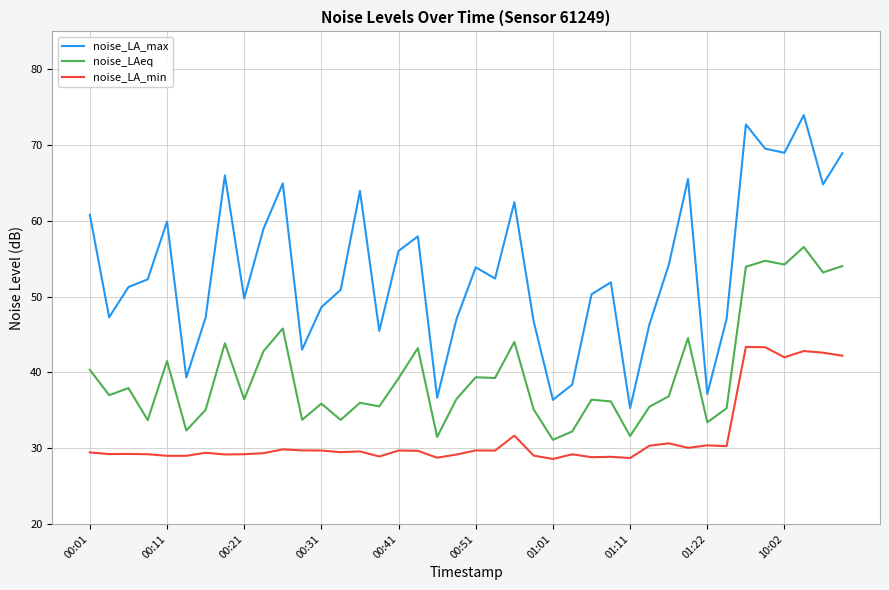

Which series has the widest spread of values?

noise_LA_max